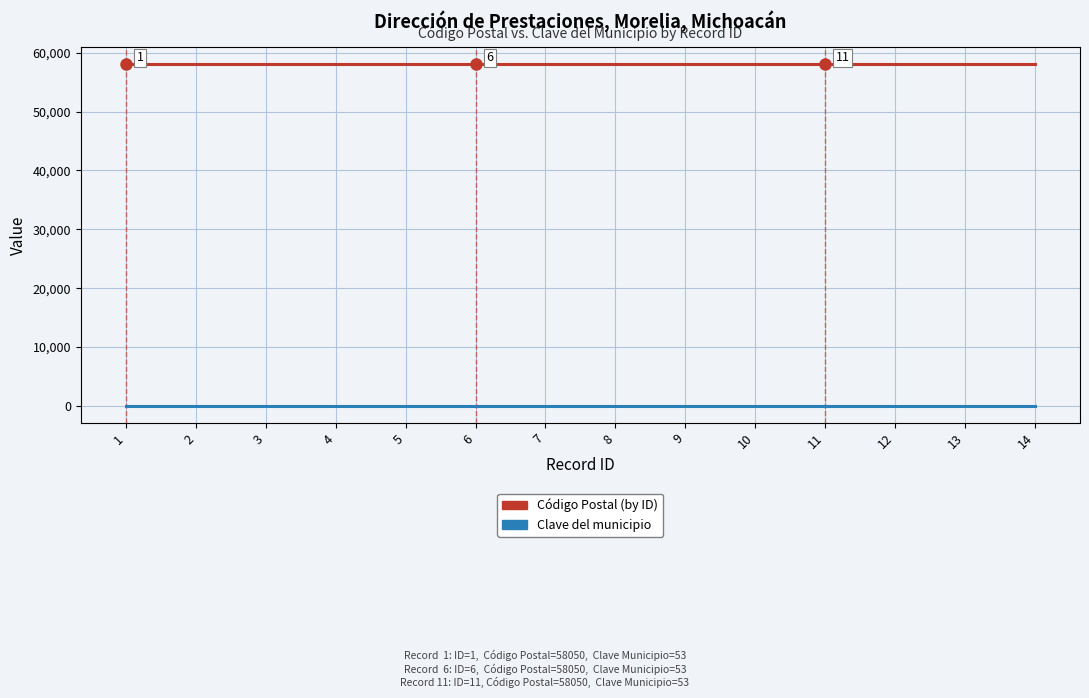

What is the maximum value for Código Postal (by ID)?

58050